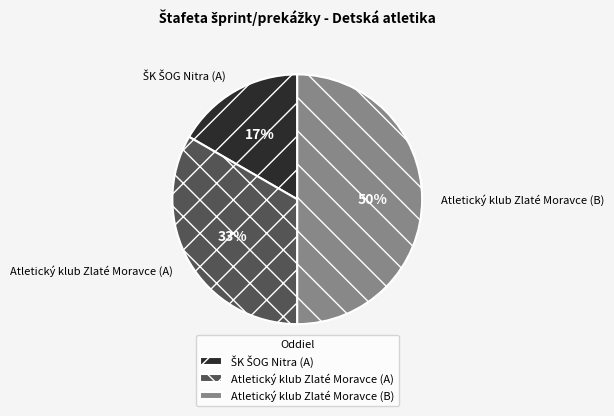

To the nearest percent, what is the average slice percentage?

33%